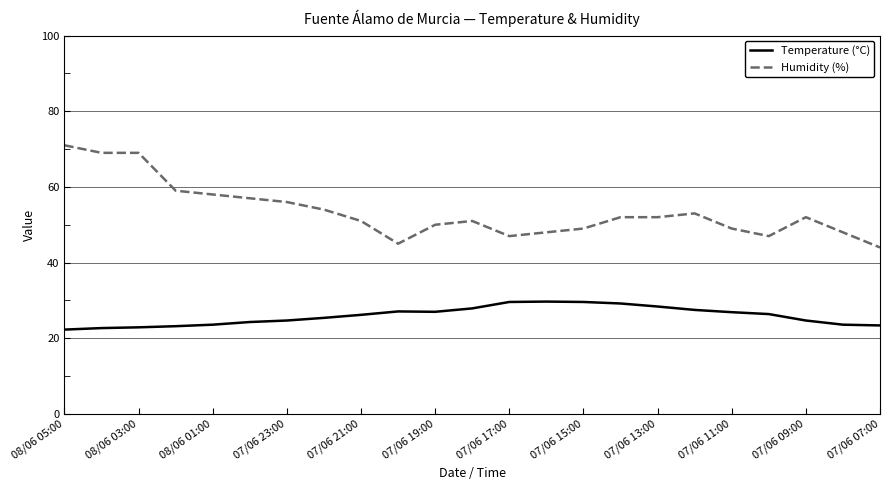

Which series has the largest range (max minus min)?

Humidity (%)